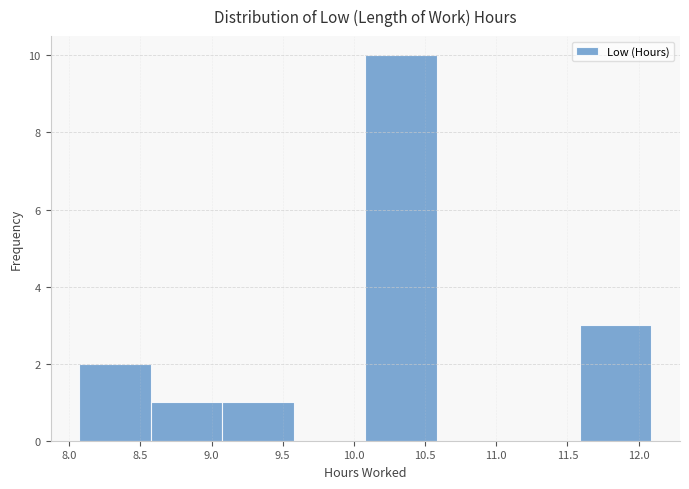

How tall is the bar that spans 8.55 to 9.10 on the x-axis? Neither the bar edges nor the heights are printed on the chart, so give them approximately, as read against the axes.

1